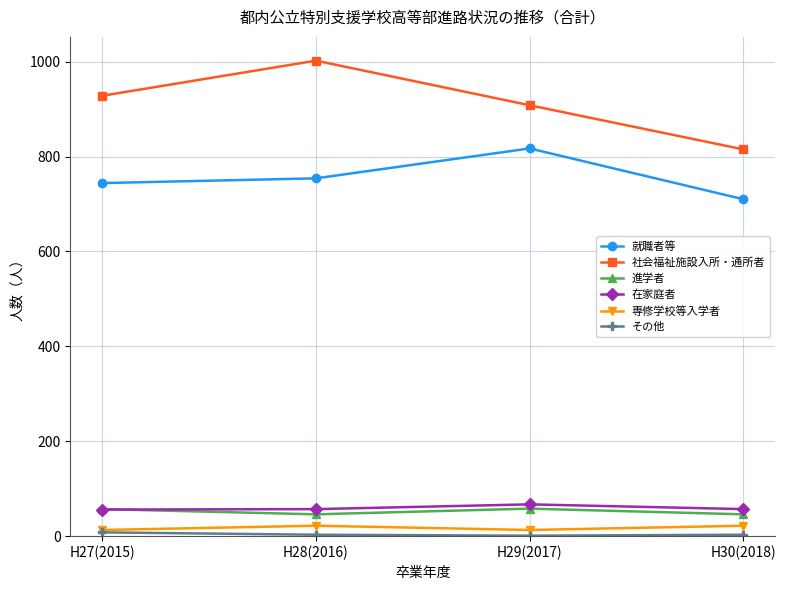

What is the label of the 2nd point from the left?

H28(2016)